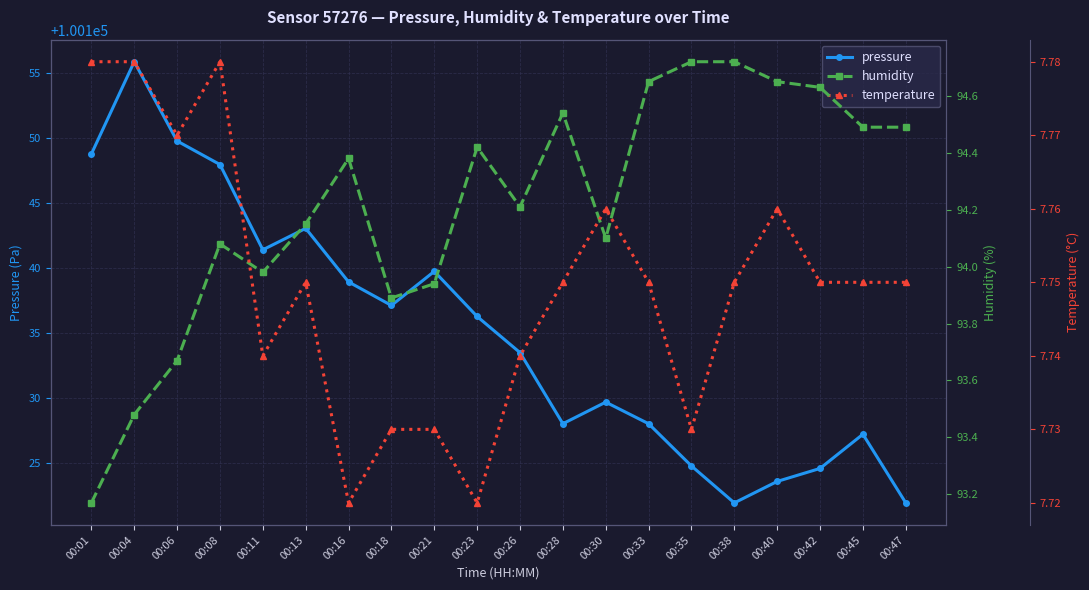

Does the chart display data point markers on the line(s)?

Yes